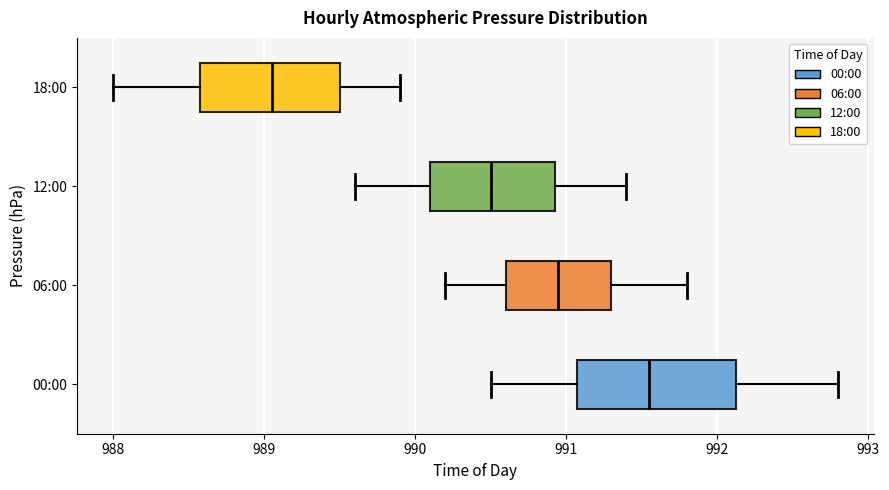

Reading bottom to top, transcribe this box plot: for each box, give where its median line is, the range the box spans, and where its two whiskers end, as read against the x-axis. The values are not printed on the chart, so give them approximately, as read against the axis.

00:00: median 991.6, box 991.1 to 992.1, whiskers 990.5 to 992.8
06:00: median 991.0, box 990.6 to 991.3, whiskers 990.2 to 991.8
12:00: median 990.5, box 990.1 to 990.9, whiskers 989.6 to 991.4
18:00: median 989.1, box 988.6 to 989.5, whiskers 988.0 to 989.9